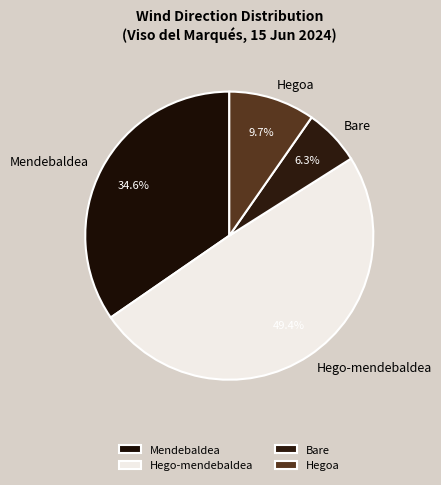

What is the smallest slice in the pie chart?

Bare